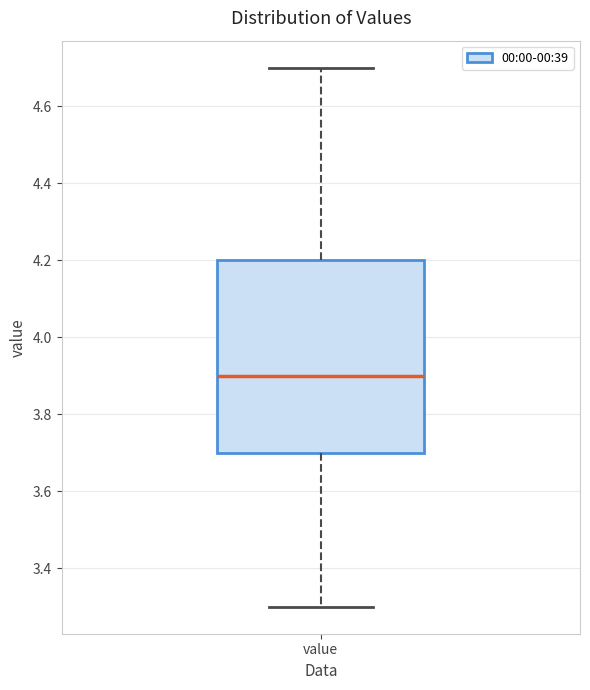

Where does the median line of the box for value sit on the y-axis? The values are not printed on the chart, so give them approximately, as read against the axis.

3.9